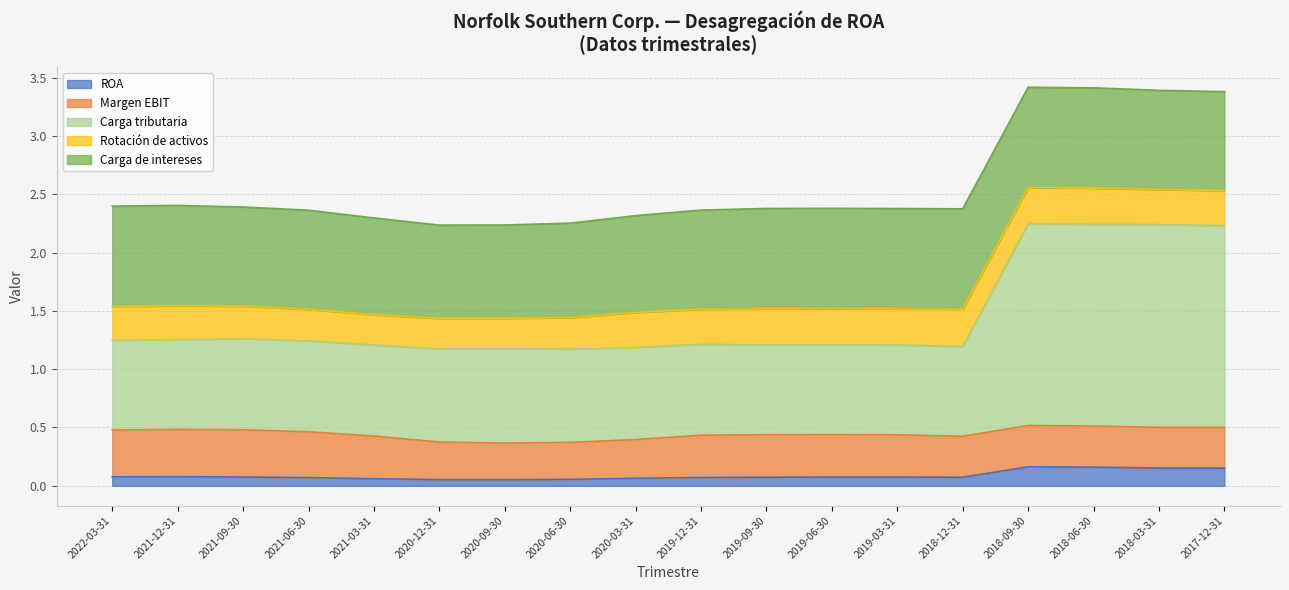

What is the label of the 7th point from the right?

2019-06-30